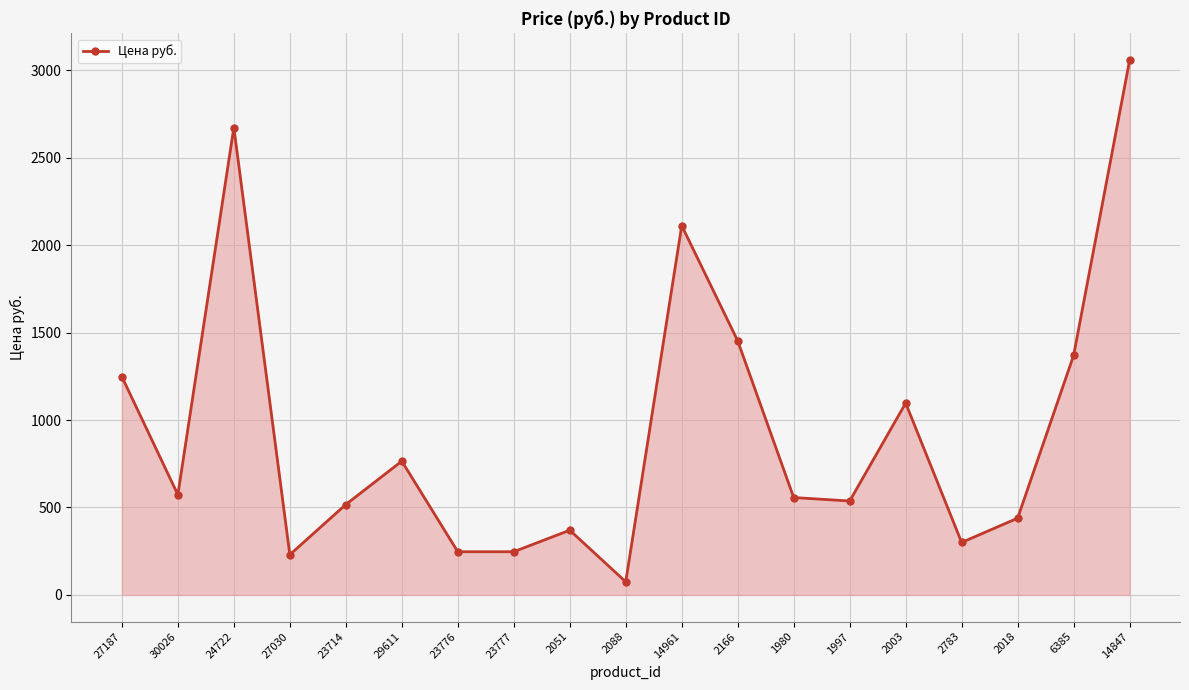

What is the maximum value shown in the chart?

3058